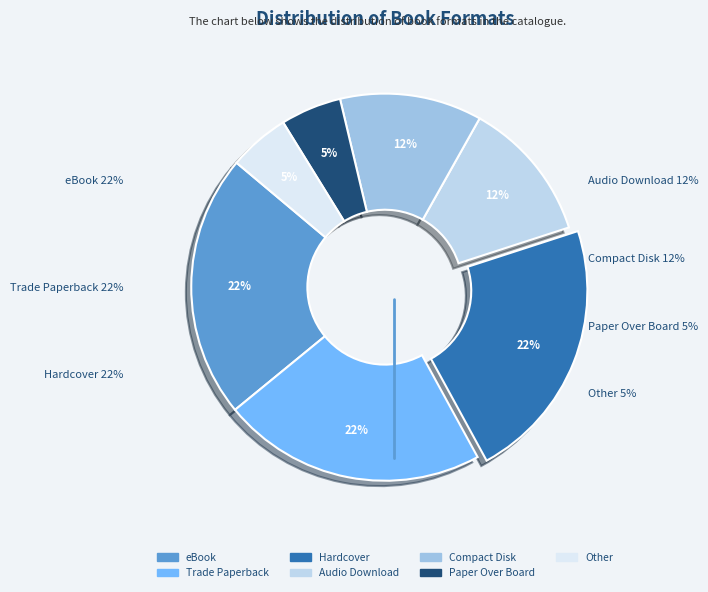

Between Compact Disk and eBook, which is larger?

eBook